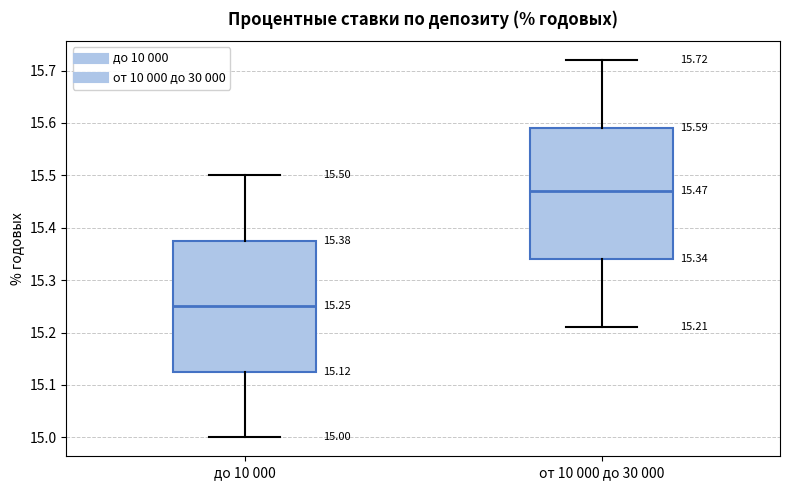

Which box's median line is the highest?

от 10 000 до 30 000